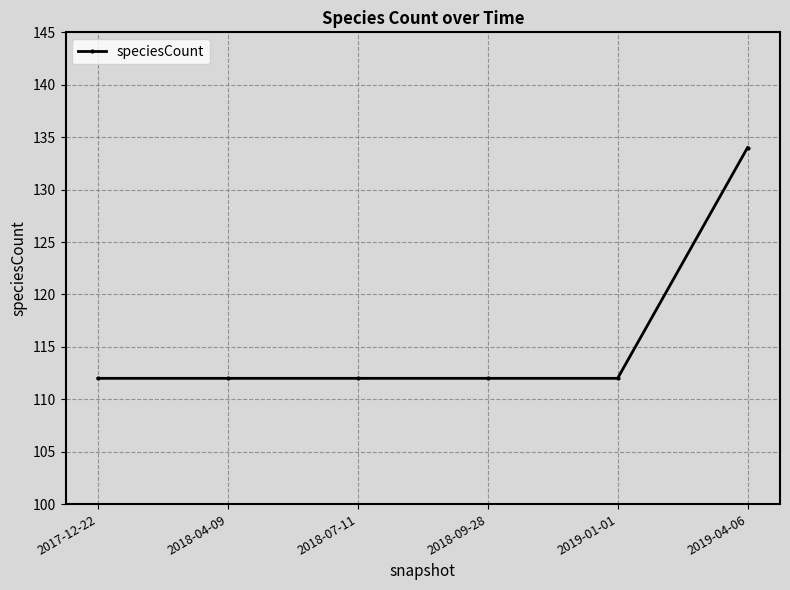

What is the sum of the values at 2018-09-28 and 2018-04-09?

224